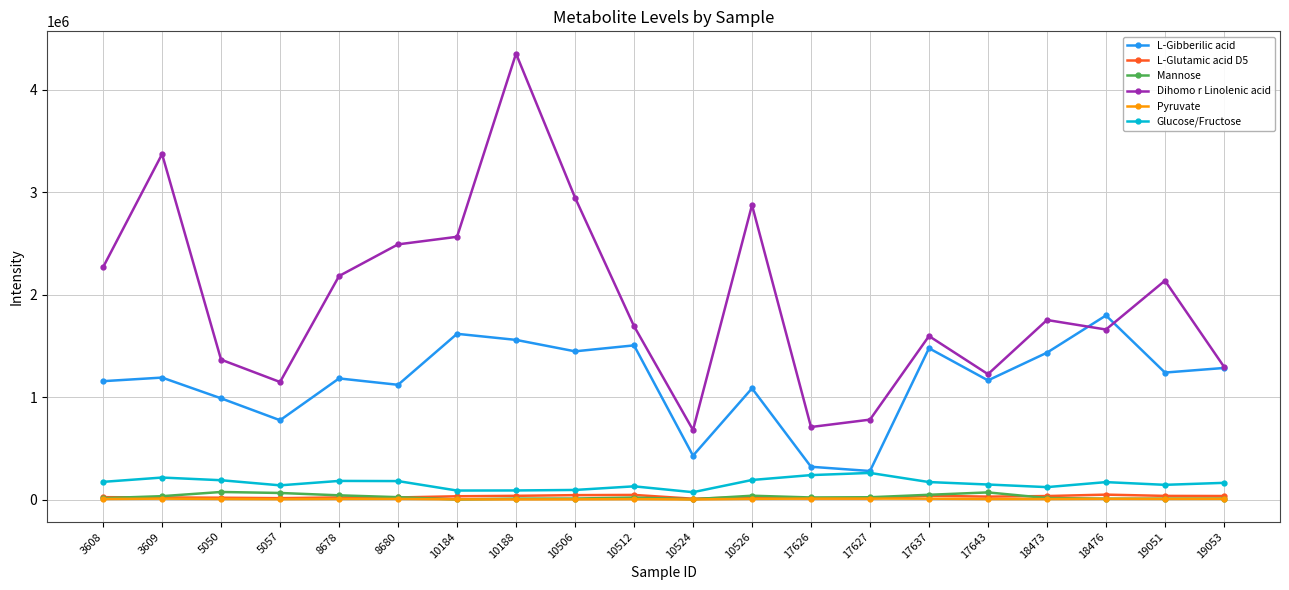

What are all the series names shown in the legend?

L-Gibberilic acid, L-Glutamic acid D5, Mannose, Dihomo r Linolenic acid, Pyruvate, Glucose/Fructose